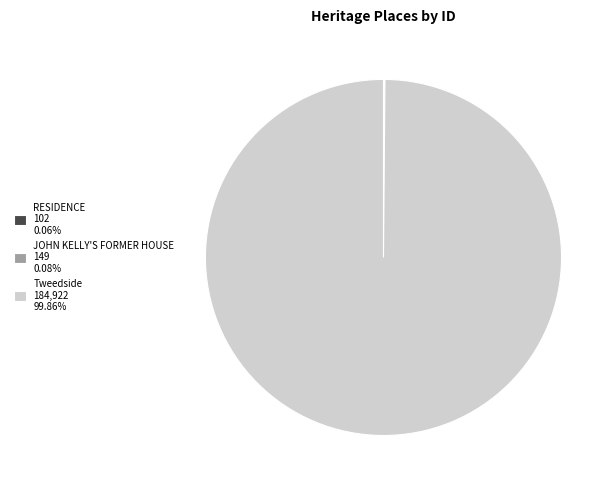

Does Tweedside 184,922 99.86% represent more than half of the total?

Yes